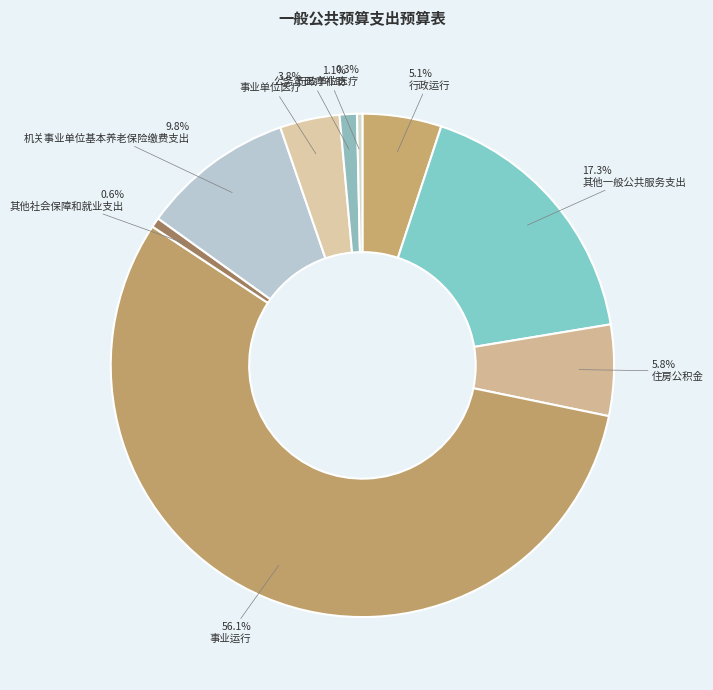

To the nearest percent, what is the combined percentage of 事业运行 and 事业单位医疗?

60%